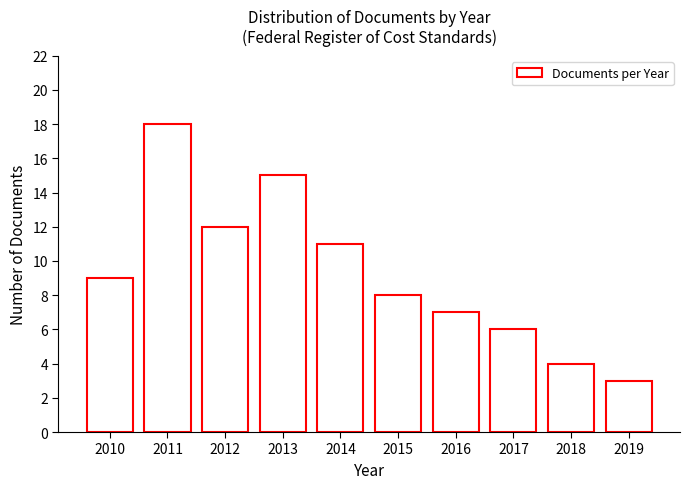

Reading left to right, extract all data points from this chart.

2010=9	2011=18	2012=12	2013=15	2014=11	2015=8	2016=7	2017=6	2018=4	2019=3